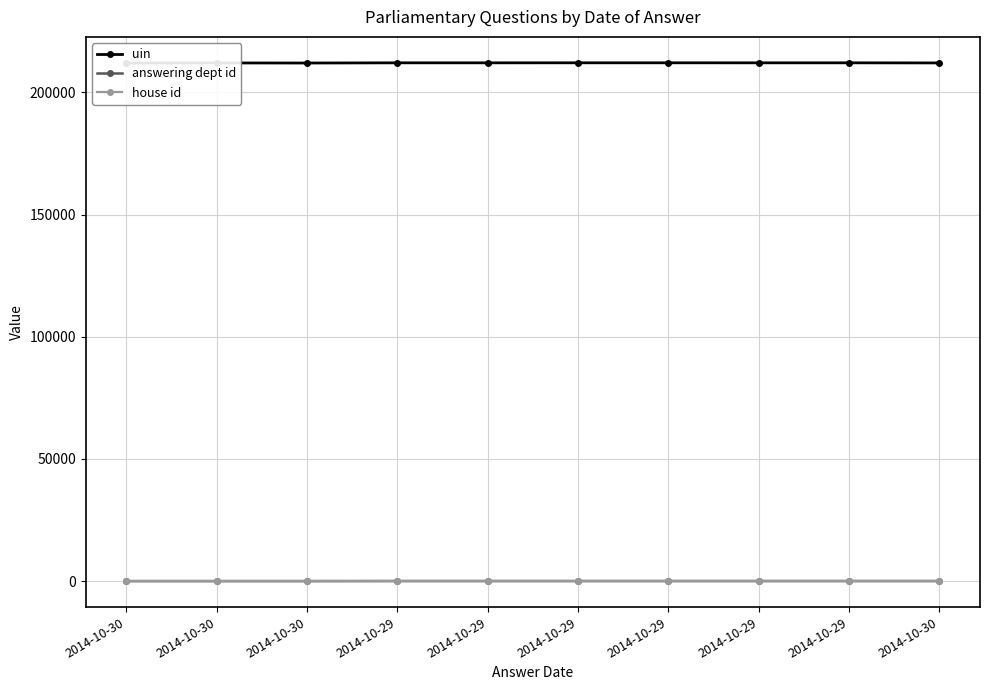

The uin series shows 296128 at 2014-10-29. True or false?

False